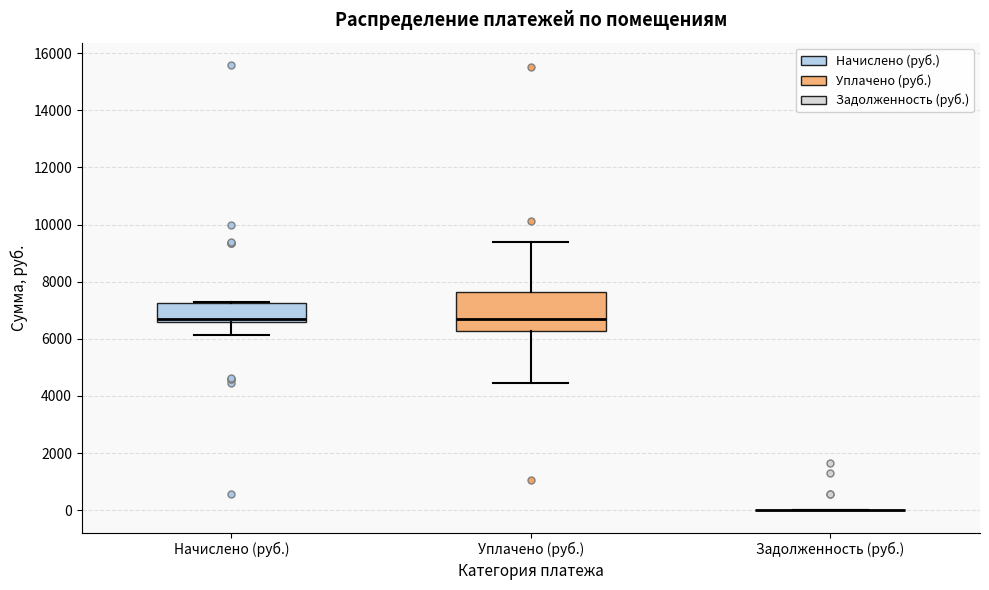

Reading left to right, transcribe this box plot: for each box, give where its median line is, the range the box spans, and where its two whiskers end, as read against the y-axis. The values are not printed on the chart, so give them approximately, as read against the axis.

Начислено (руб.): median 6800, box 6600 to 7200, whiskers 6200 to 7200
Уплачено (руб.): median 6600, box 6200 to 7600, whiskers 4400 to 9400
Задолженность (руб.): box collapsed to a line at 0, whiskers 0 to 0